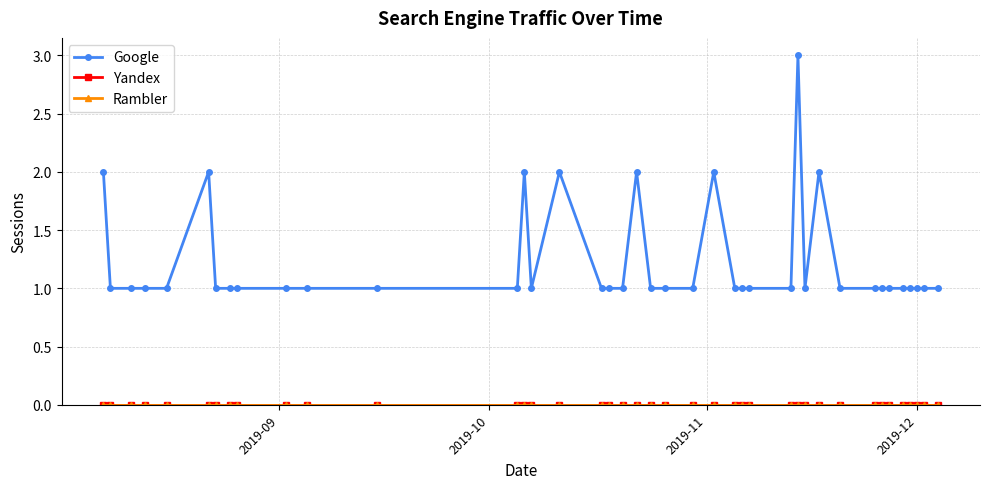

Is this an area chart (filled region under the line)?

No